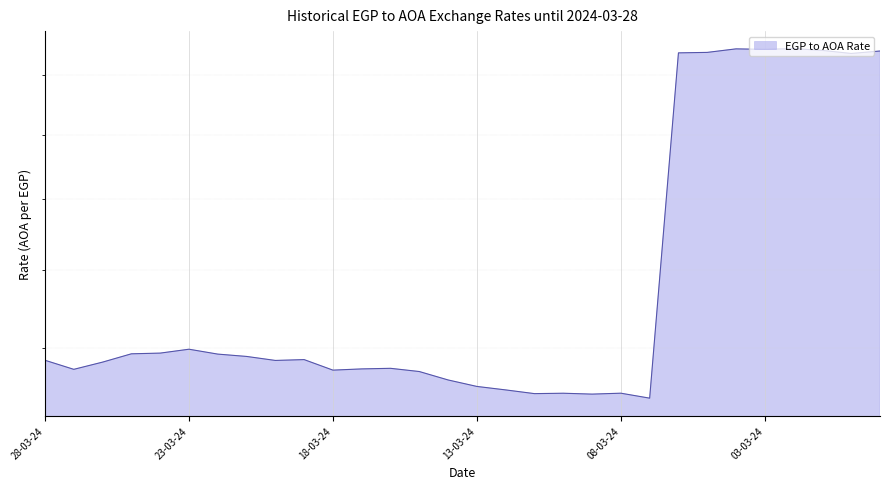

What is the difference between the values at 20-03-24 and 08-03-24?

0.8